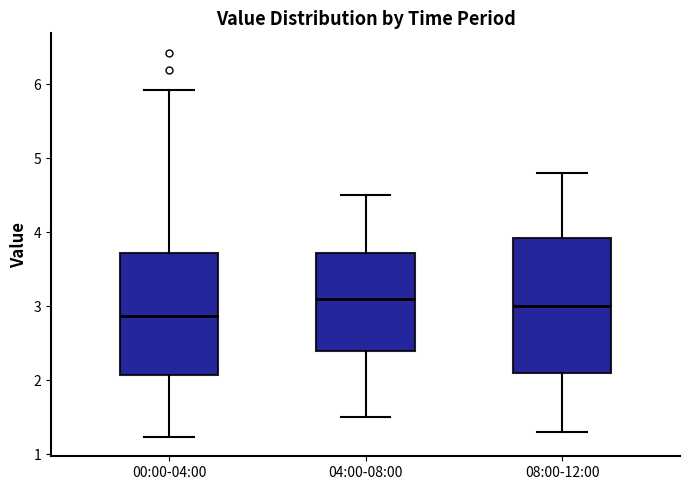

Which box's median line is the lowest?

00:00-04:00